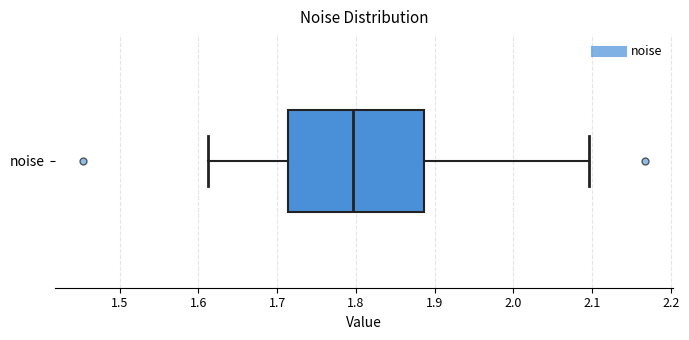

Where is the left edge of the box for noise on the x-axis? The values are not printed on the chart, so give them approximately, as read against the axis.

1.71